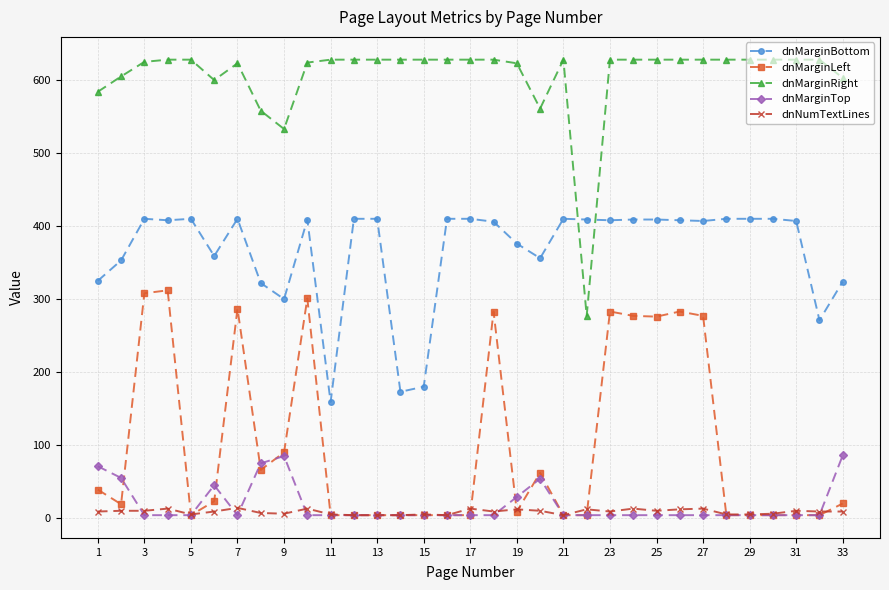

True or false: dnNumTextLines has more than 1 points higher than both neighbors.

True